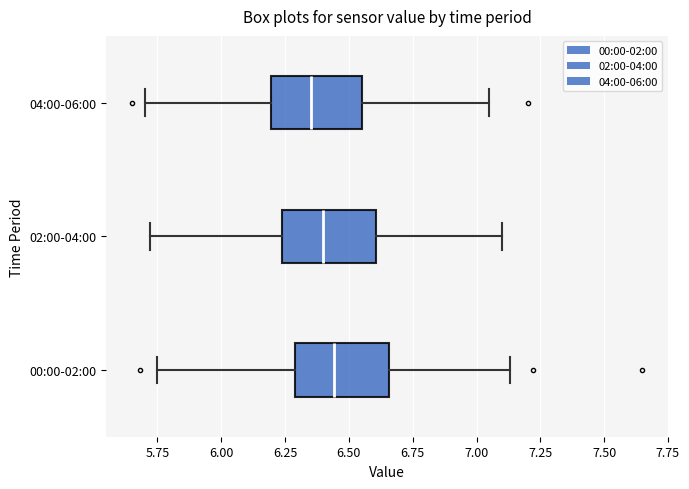

Where is the right edge of the box for 00:00-02:00 on the x-axis? The values are not printed on the chart, so give them approximately, as read against the axis.

6.65